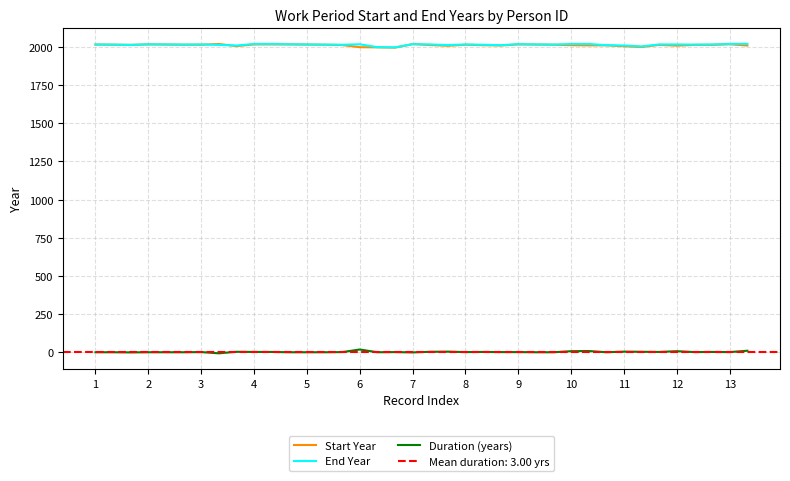

What is the value of the End Year point at the 15th from the left?

2013